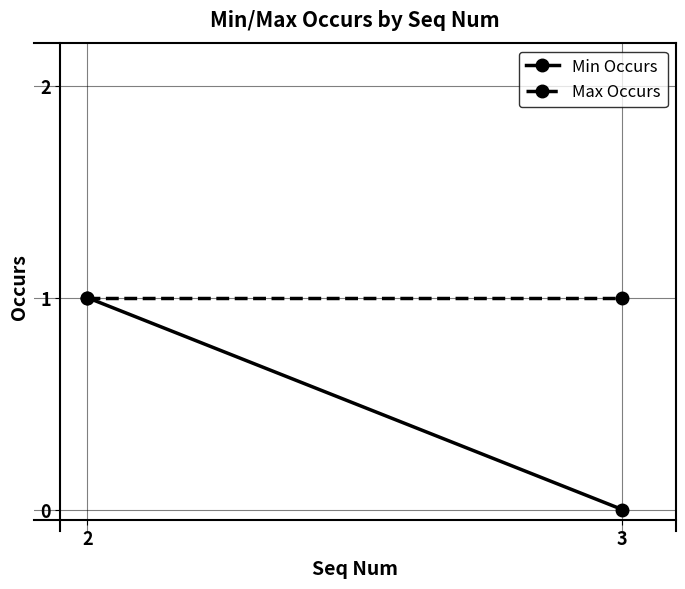

How many categories are shown in the chart?

2